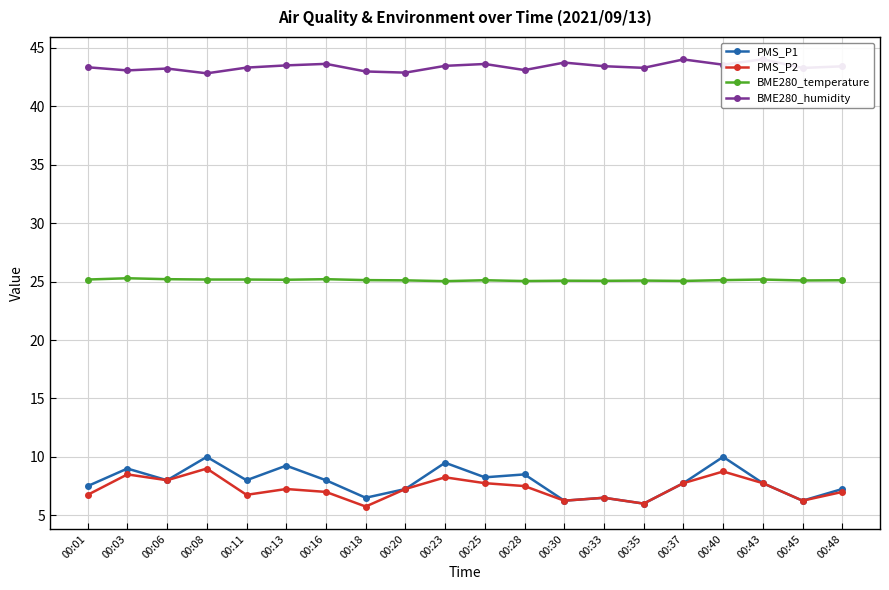

What is the smallest value displayed?

5.8